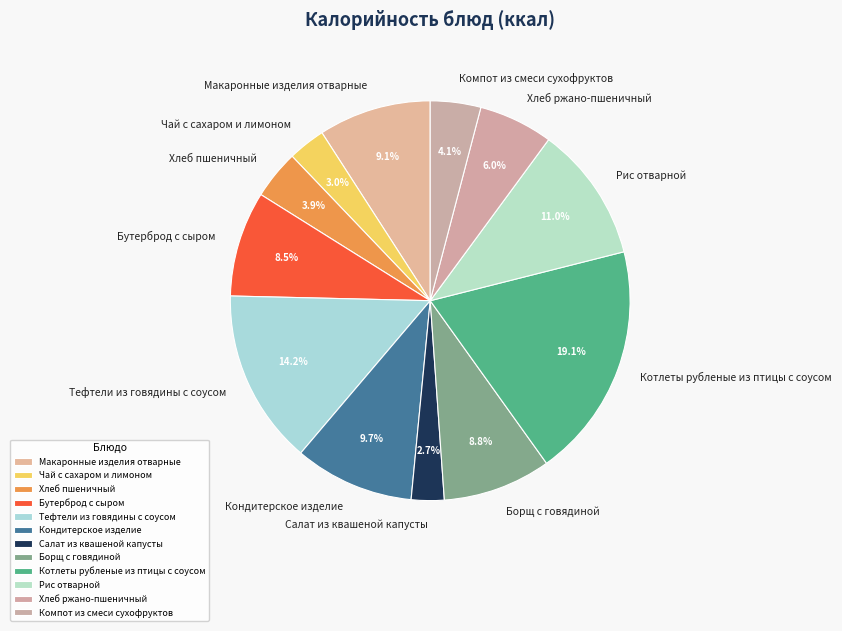

Do Хлеб пшеничный and Компот из смеси сухофруктов together represent more than half of the pie?

No